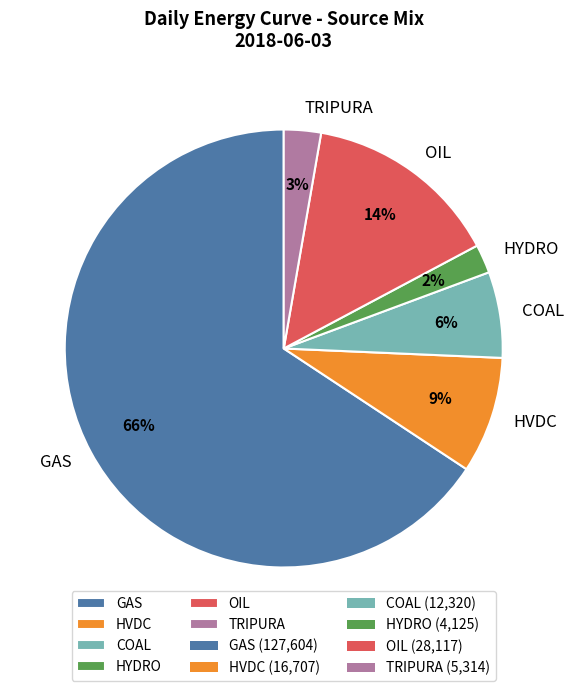

Is the sum of HVDC and COAL greater than half?

No